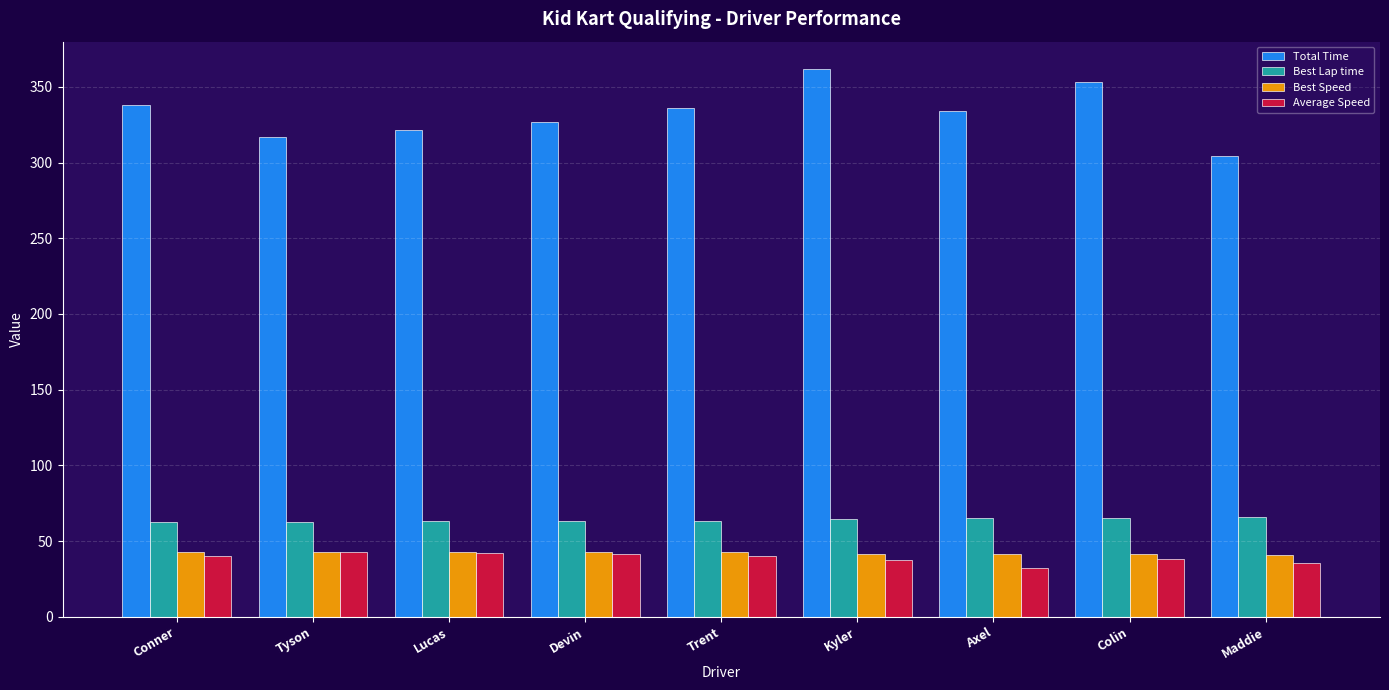

Read the Best Lap time value at Axel.

65.0